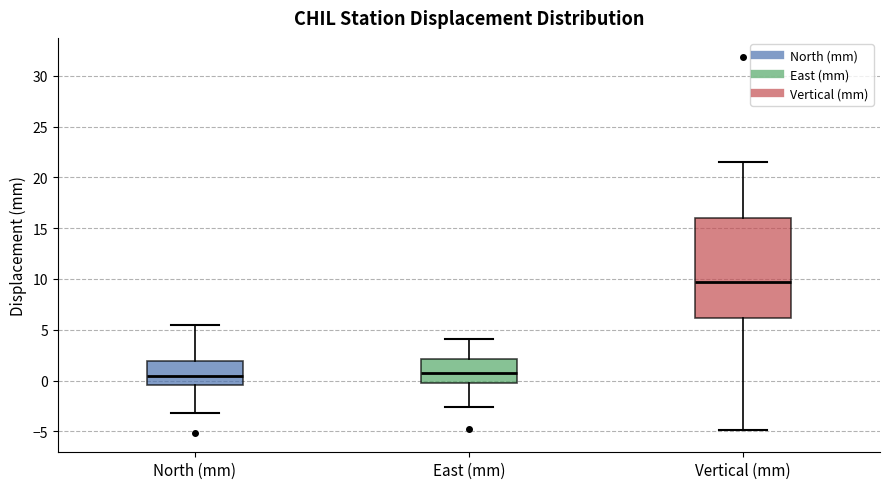

Which box is the tallest, from its lower edge to its upper edge?

Vertical (mm)